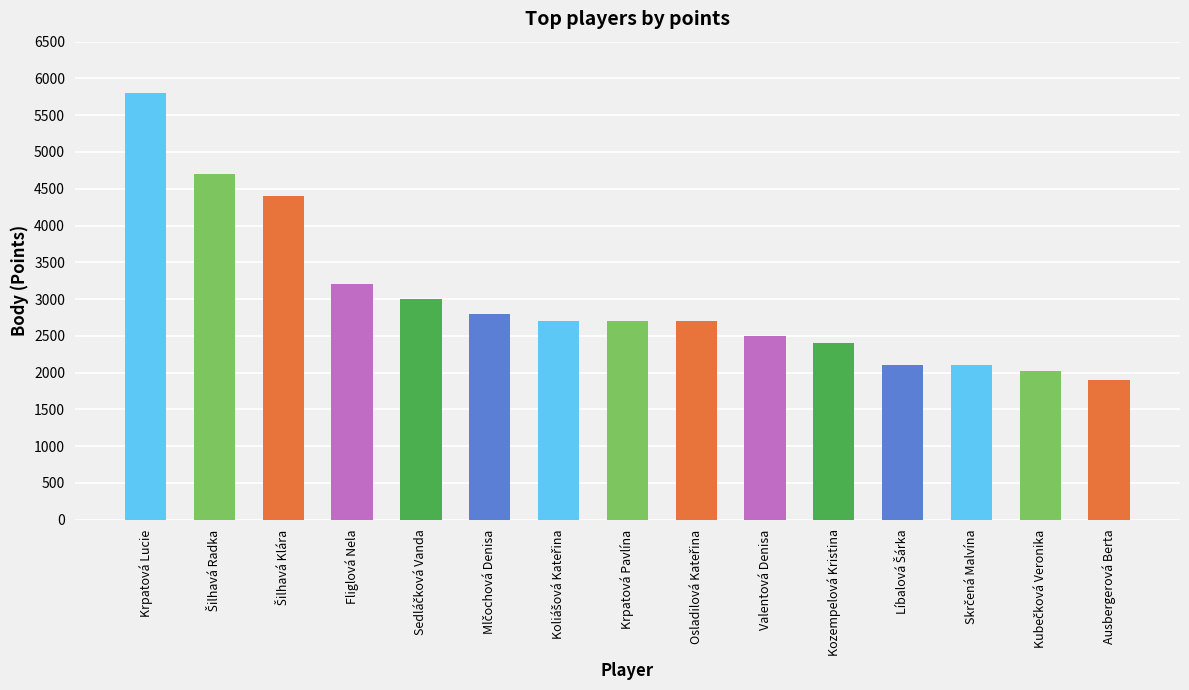

The chart shows a value of 2700 at Krpatová Pavlína. True or false?

True